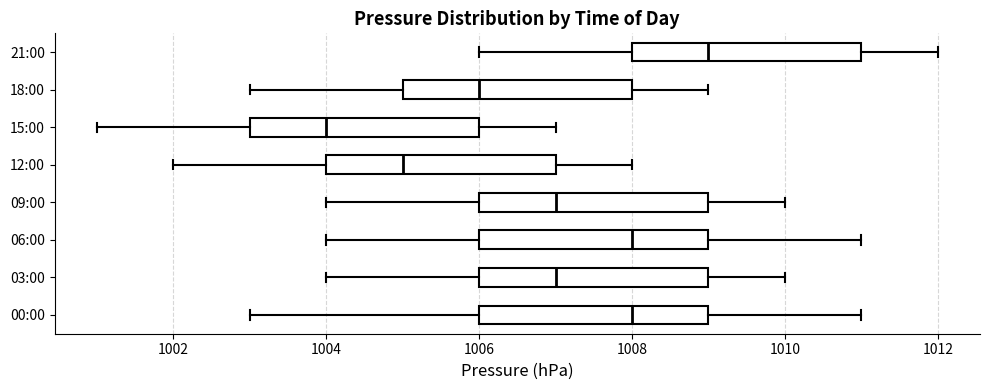

Where is the left edge of the box for 00:00 on the x-axis? The values are not printed on the chart, so give them approximately, as read against the axis.

1006